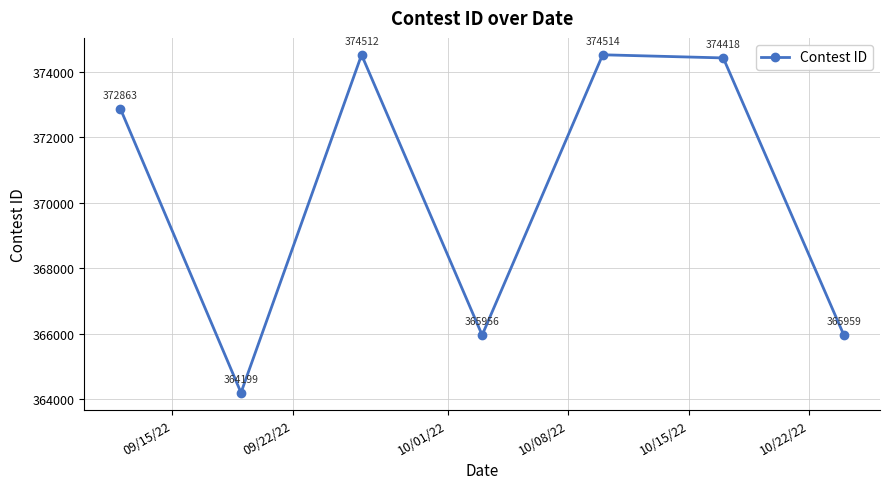

What is the value of the 4th point from the left?

365956